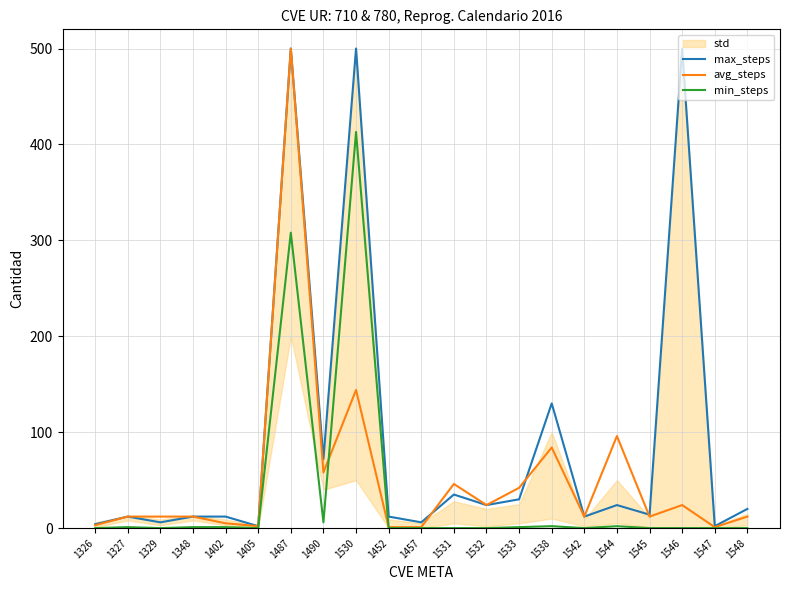

Between 1547 and 1487, which is larger?

1487